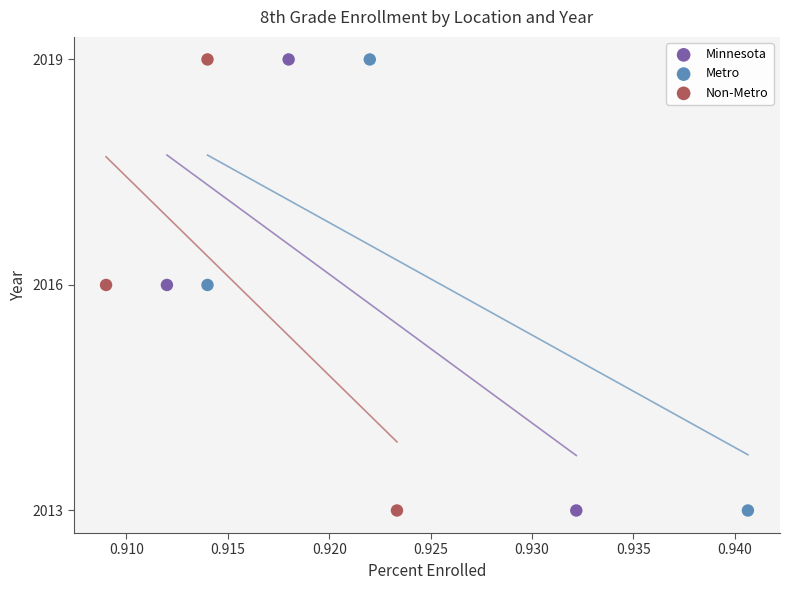

What are all the series names shown in the legend?

Minnesota, Metro, Non-Metro